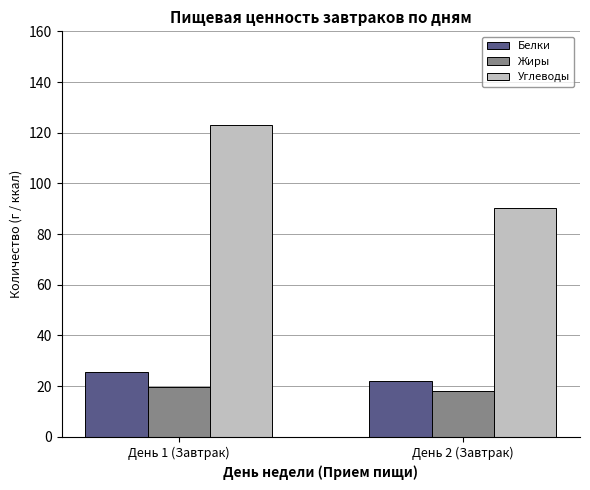

Which series has the largest total across all categories?

Углеводы